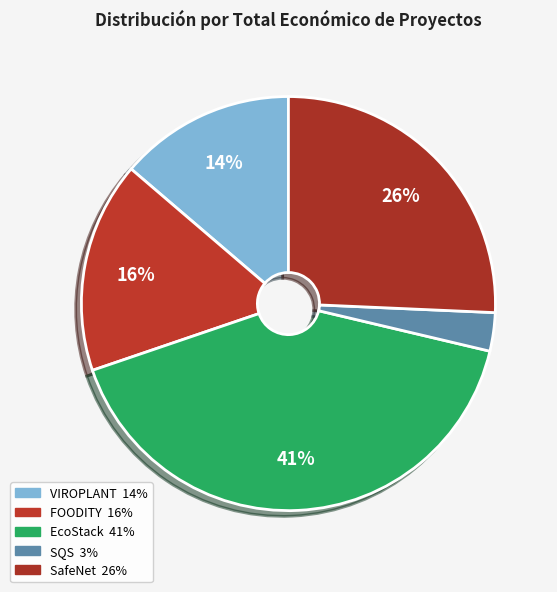

What is the ratio of the value at SQS to the value at EcoStack?

0.1